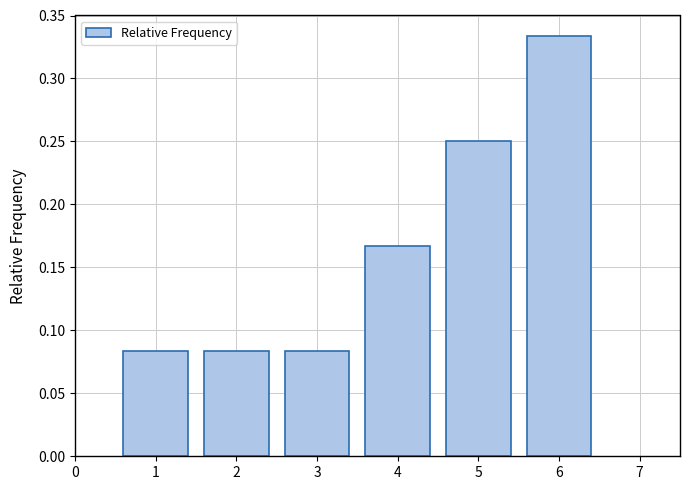

What is the change in value from 4 to 6?

+0.2